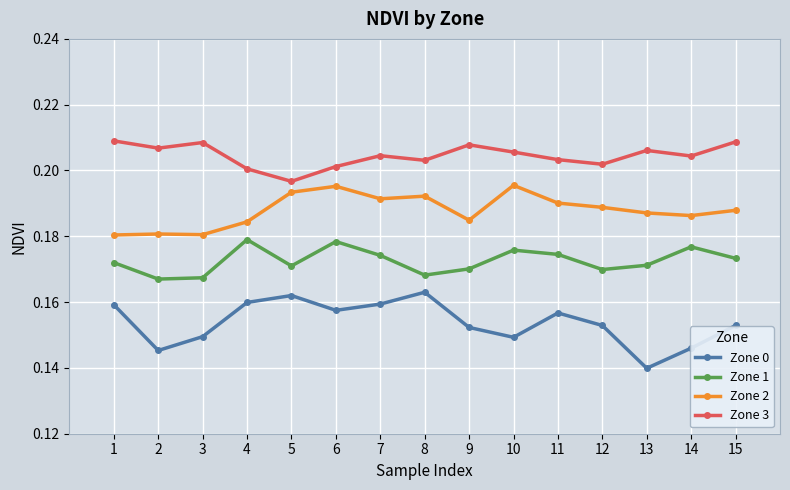

The Zone 2 series shows 0.2 at 2. True or false?

True